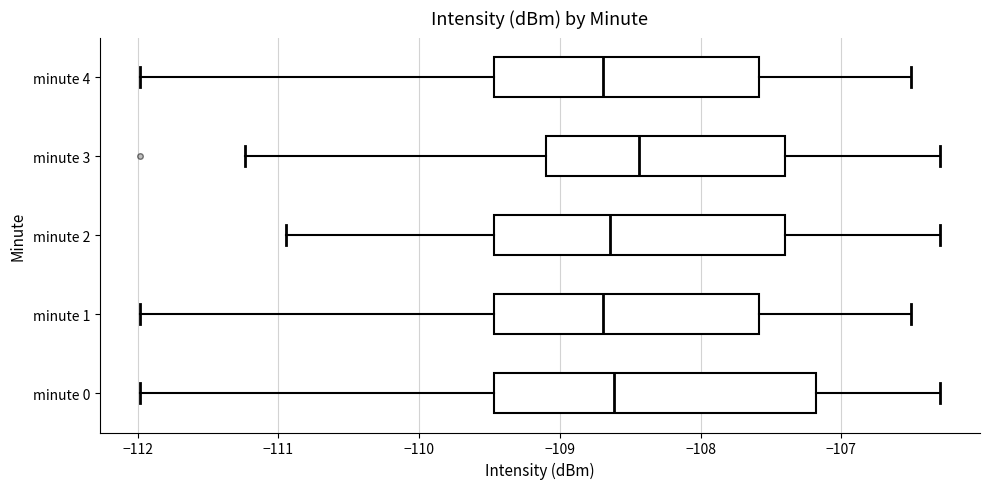

Reading bottom to top, transcribe this box plot: for each box, give where its median line is, the range the box spans, and where its two whiskers end, as read against the x-axis. The values are not printed on the chart, so give them approximately, as read against the axis.

minute 0: median -108.6, box -109.5 to -107.2, whiskers -112.0 to -106.3
minute 1: median -108.7, box -109.5 to -107.6, whiskers -112.0 to -106.5
minute 2: median -108.6, box -109.5 to -107.4, whiskers -110.9 to -106.3
minute 3: median -108.4, box -109.1 to -107.4, whiskers -111.2 to -106.3
minute 4: median -108.7, box -109.5 to -107.6, whiskers -112.0 to -106.5